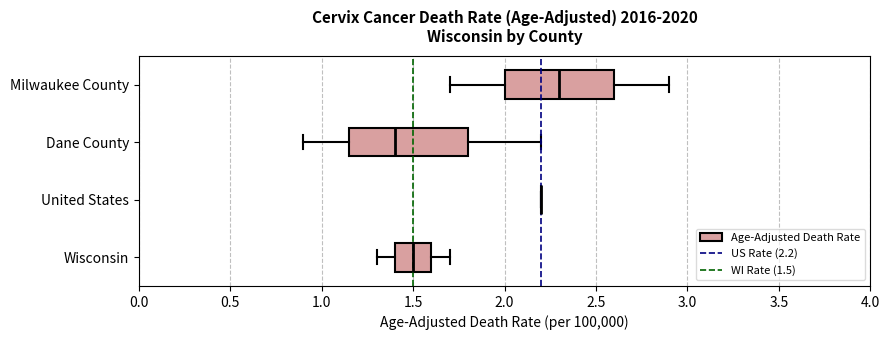

Where is the left edge of the box for Dane County on the x-axis? The values are not printed on the chart, so give them approximately, as read against the axis.

1.15